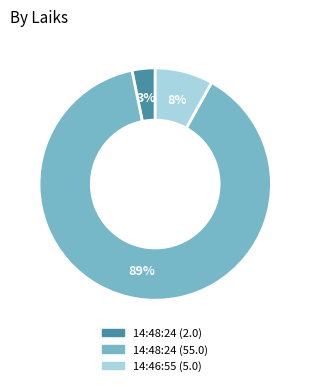

Is there a majority slice in this chart?

Yes